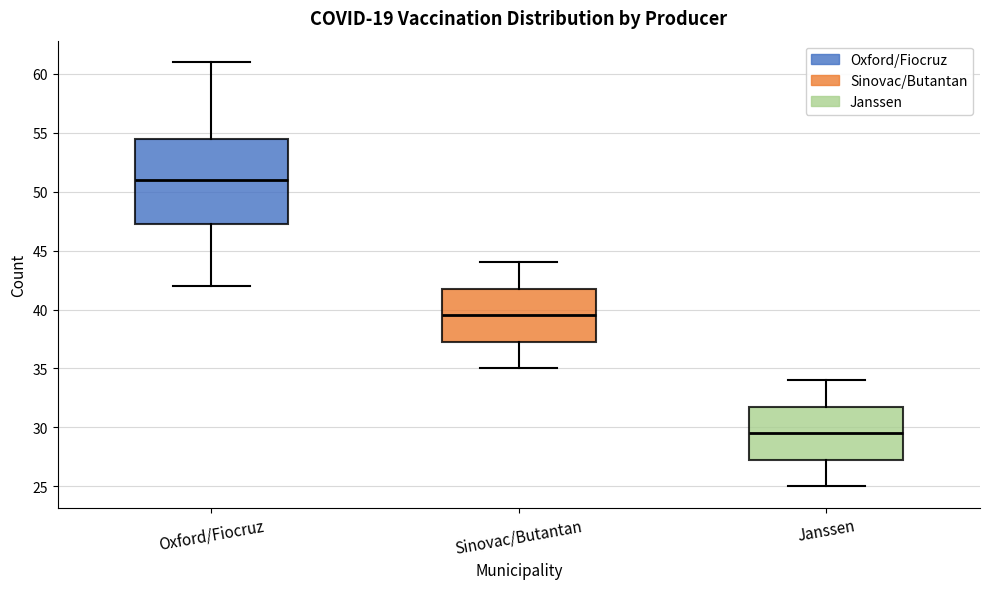

Where is the lower edge of the box for Sinovac/Butantan on the y-axis? The values are not printed on the chart, so give them approximately, as read against the axis.

37.5